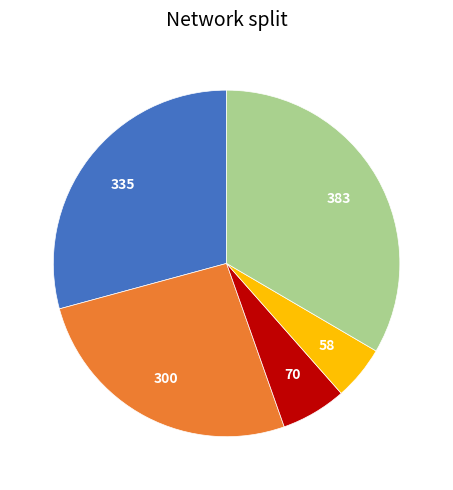

Is there any slice that represents more than half of the pie?

No